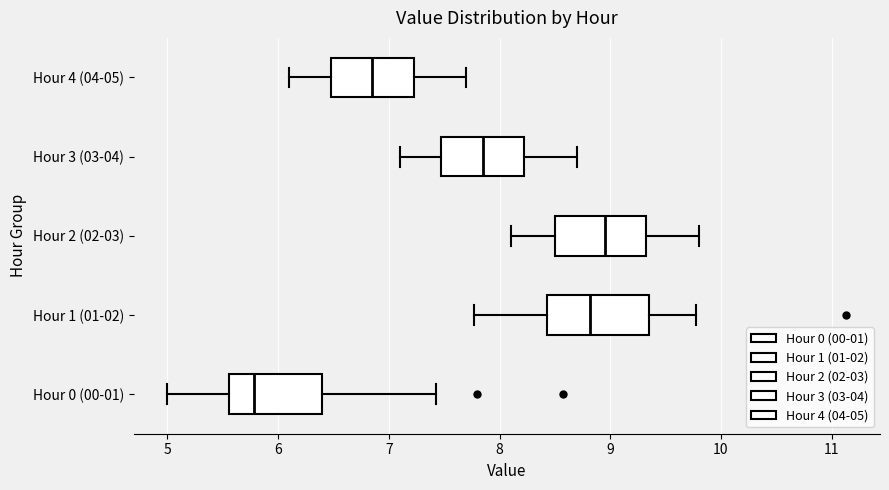

Which box has the furthest to the left median line?

Hour 0 (00-01)